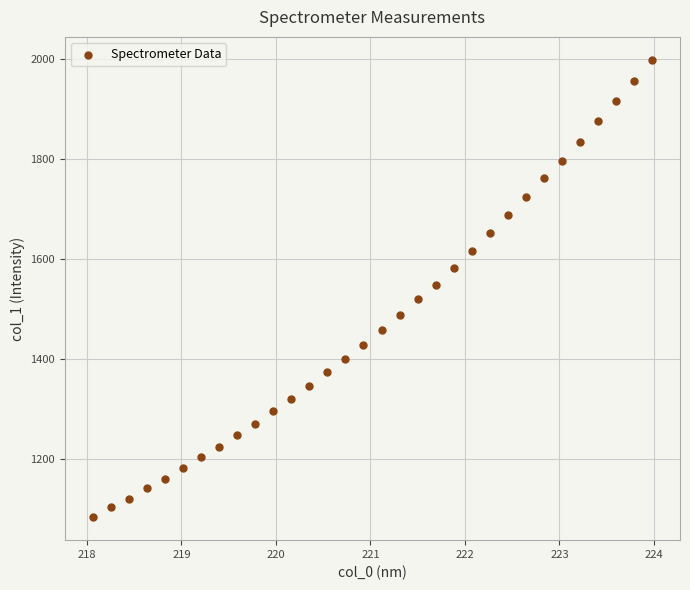

What is the range of Y values (max minus min)?

915.6